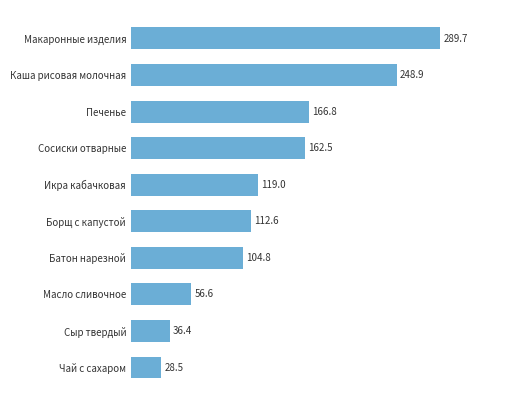

What is the difference between the second highest and minimum values?

220.5